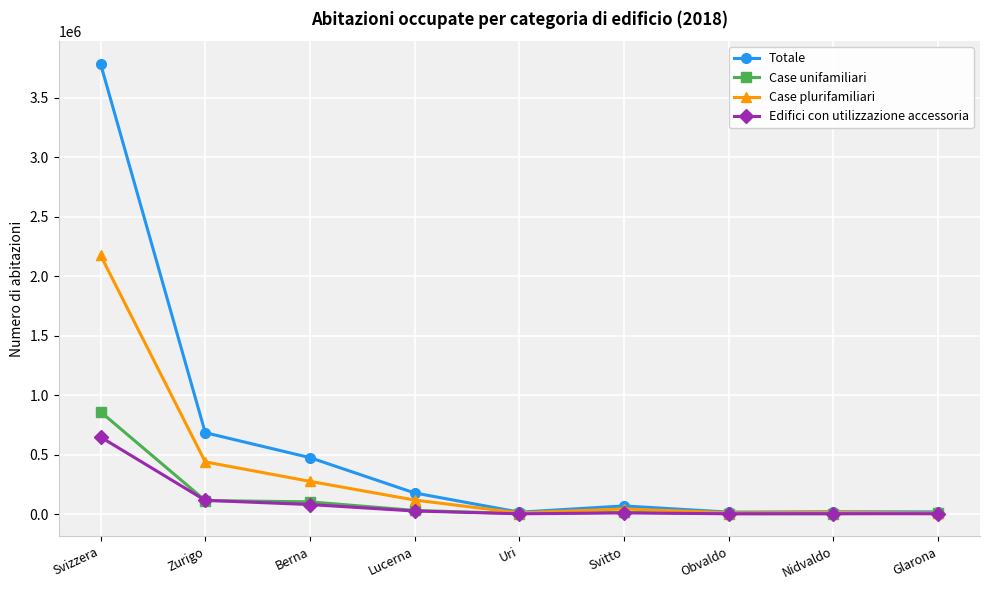

Which series has the largest total across all categories?

Totale